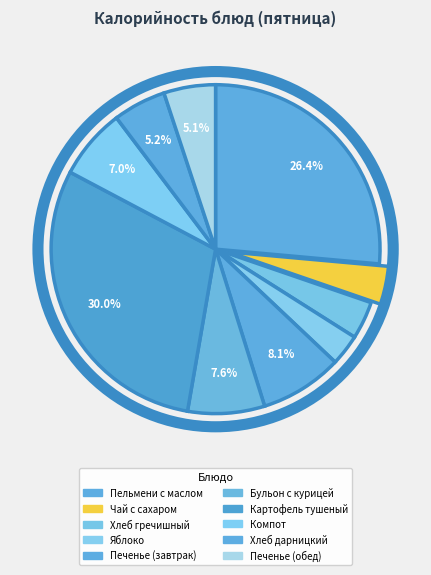

Count the number of slices in the pie.

10